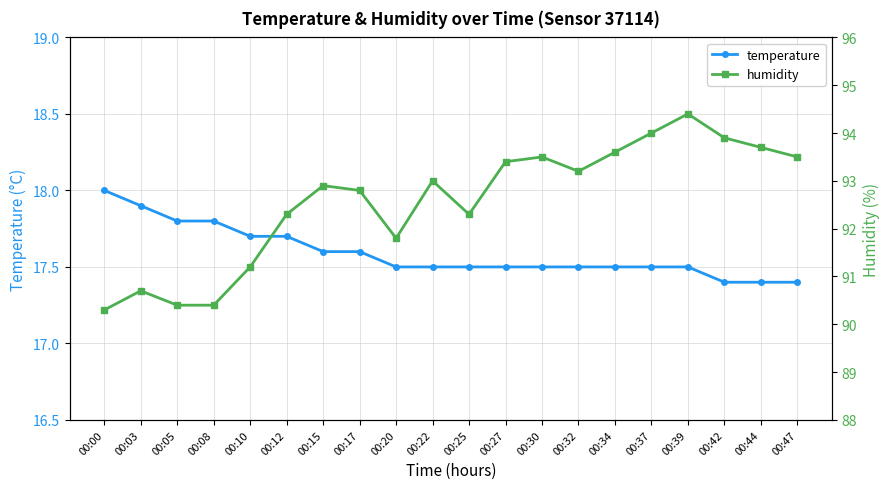

How many series are shown in this chart?

2